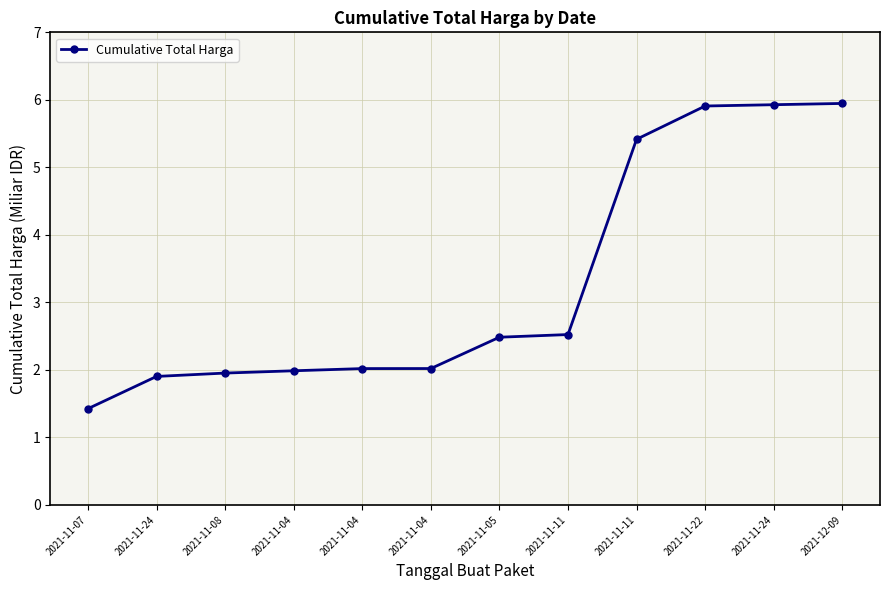

Is this an area chart (filled region under the line)?

No